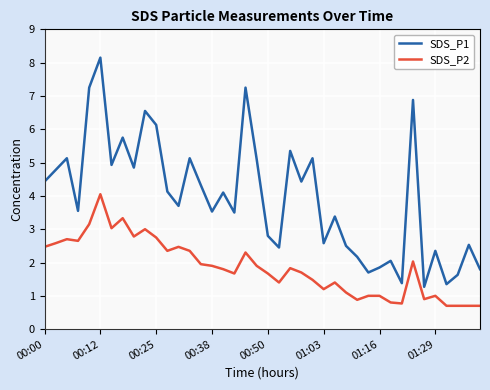

List the series in order of their peak value, lowest first.

SDS_P2, SDS_P1